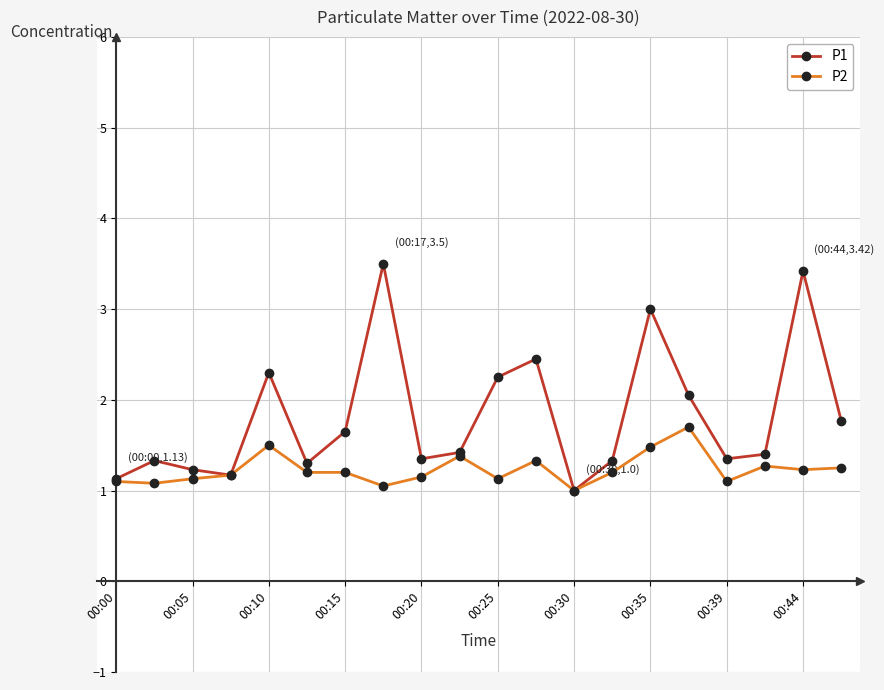

Rank the series by their average value, from lowest to highest.

P2, P1